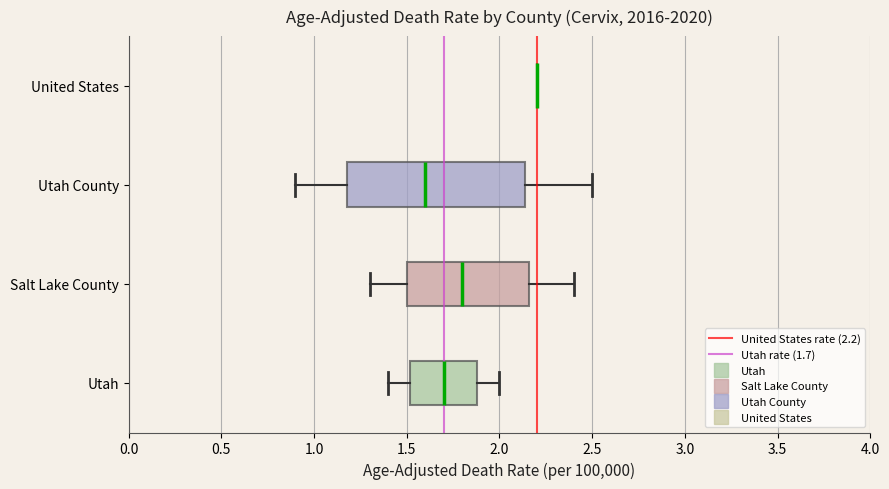

Which box is the widest, from its left edge to its right edge?

Utah County